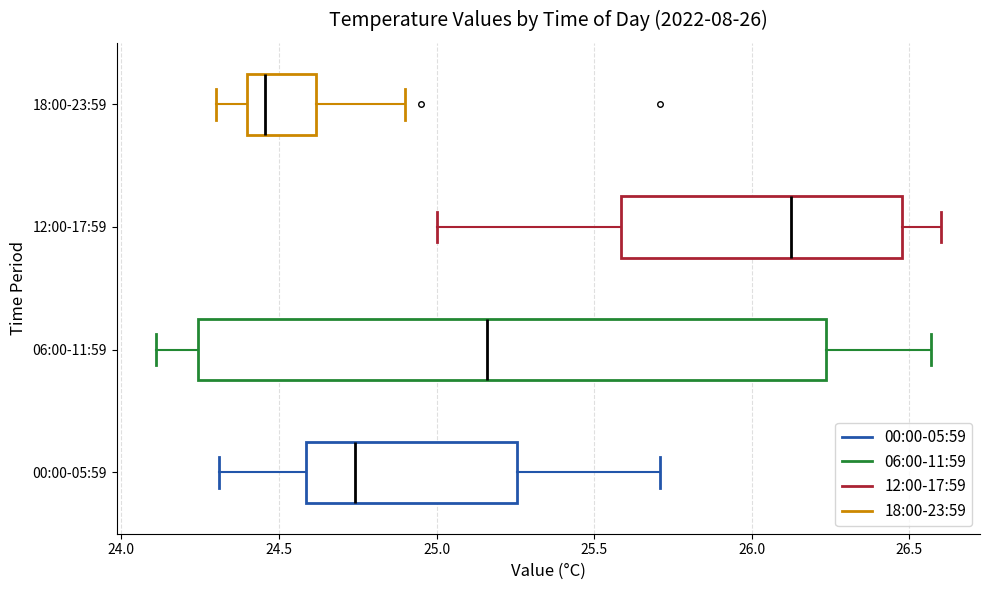

Reading bottom to top, read every box against the x-axis: the position of its median line, the range the box covers, and the ends of its whiskers. The values are not printed on the chart, so give them approximately, as read against the axis.

00:00-05:59: median 24.75, box 24.60 to 25.25, whiskers 24.30 to 25.70
06:00-11:59: median 25.15, box 24.25 to 26.25, whiskers 24.10 to 26.55
12:00-17:59: median 26.15, box 25.60 to 26.50, whiskers 25.00 to 26.60
18:00-23:59: median 24.45, box 24.40 to 24.60, whiskers 24.30 to 24.90